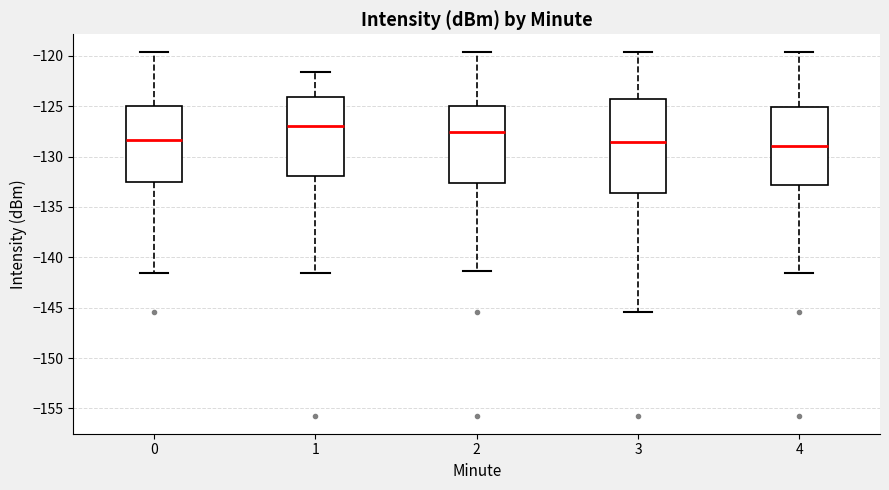

Reading left to right, read every box against the y-axis: the position of its median line, the range the box covers, and the ends of its whiskers. The values are not printed on the chart, so give them approximately, as read against the axis.

0: median -128.5, box -132.5 to -125.0, whiskers -141.5 to -119.5
1: median -127.0, box -132.0 to -124.0, whiskers -141.5 to -121.5
2: median -127.5, box -132.5 to -125.0, whiskers -141.5 to -119.5
3: median -128.5, box -133.5 to -124.5, whiskers -145.5 to -119.5
4: median -129.0, box -133.0 to -125.0, whiskers -141.5 to -119.5